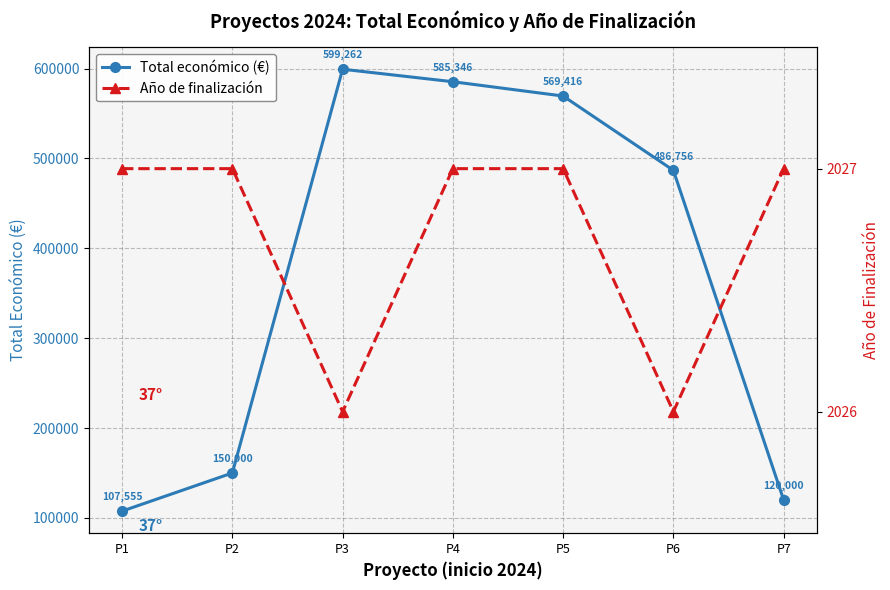

How many Año de finalización values are between 2026 and 2027?

7